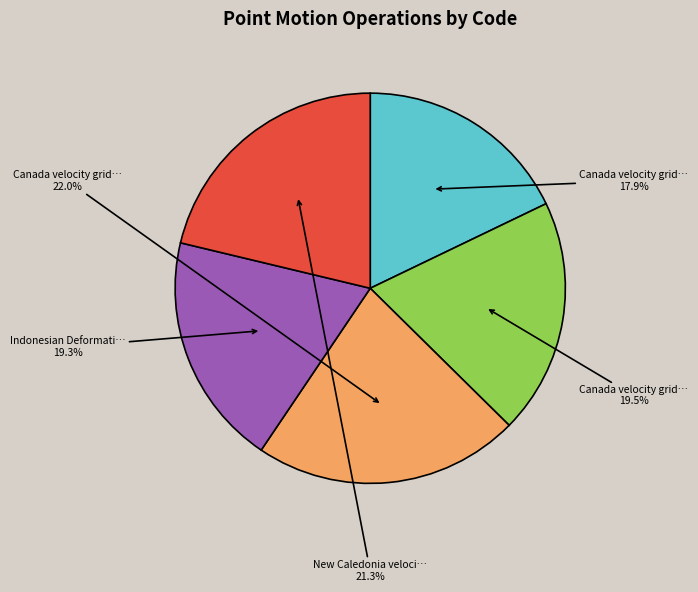

Is there any slice that represents more than half of the pie?

No